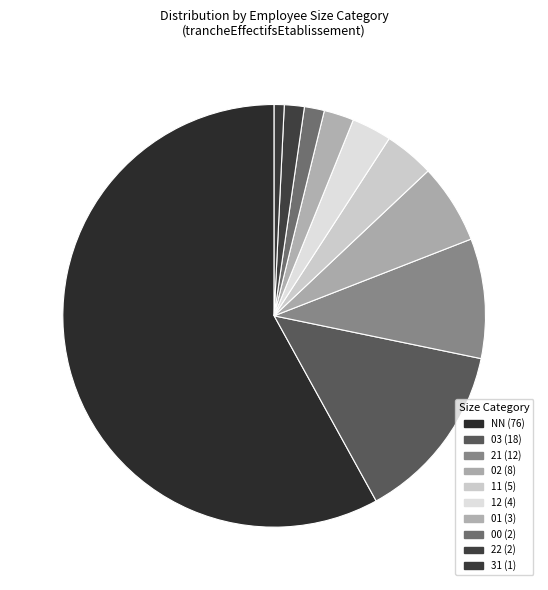

To the nearest percent, what is the difference between the largest and smallest slice percentages?

57%